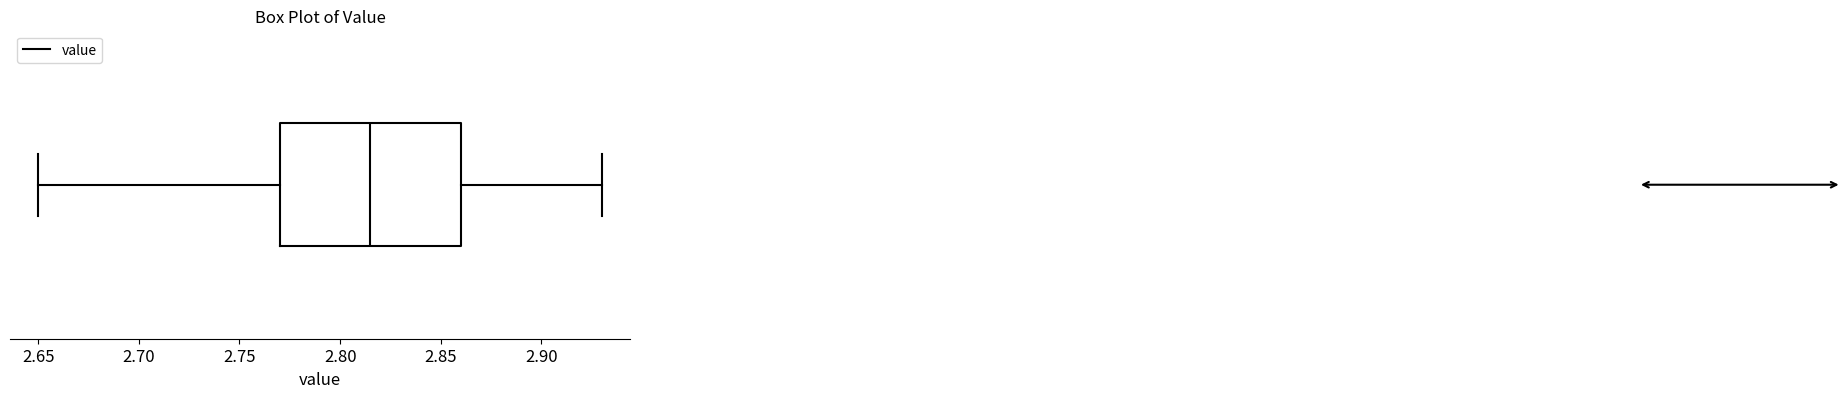

Read this box plot against the x-axis: the position of the median line, the range covered by the box, and the ends of both whiskers. The values are not printed on the chart, so give them approximately, as read against the axis.

median 2.815, box 2.770 to 2.860, whiskers 2.650 to 2.930